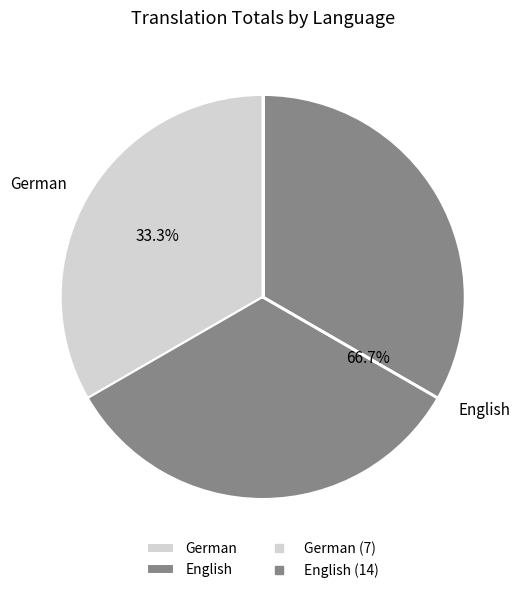

To the nearest percent, what portion does English represent?

67%